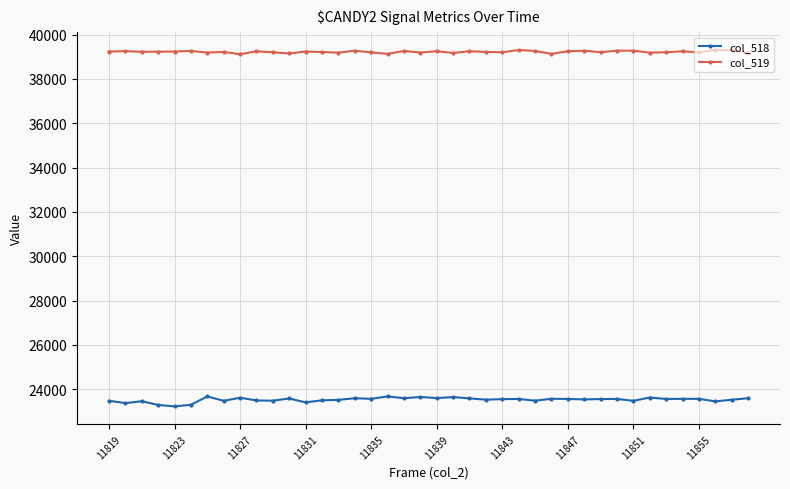

What is the sum of all col_518 values?

940944